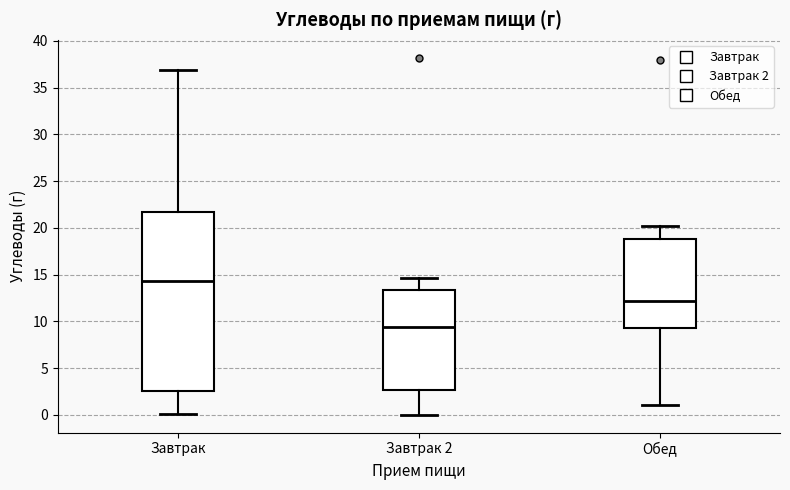

Which box has the lowest median line?

Завтрак 2